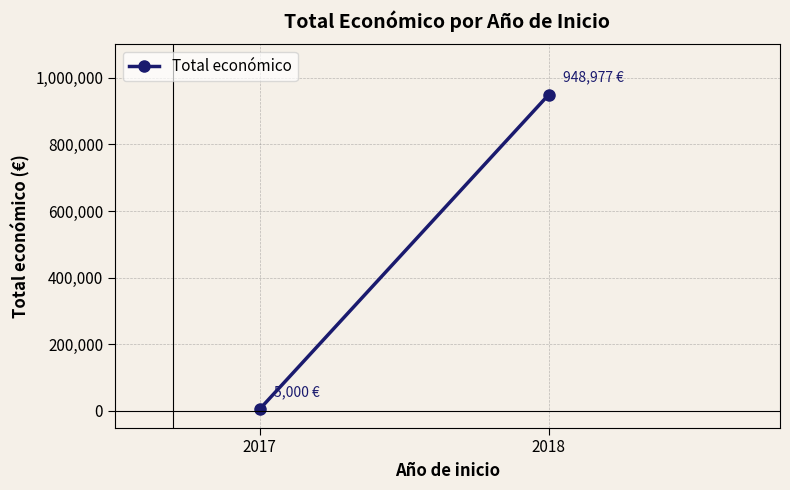

What value does the data have at 2017, to the nearest 100?

5000